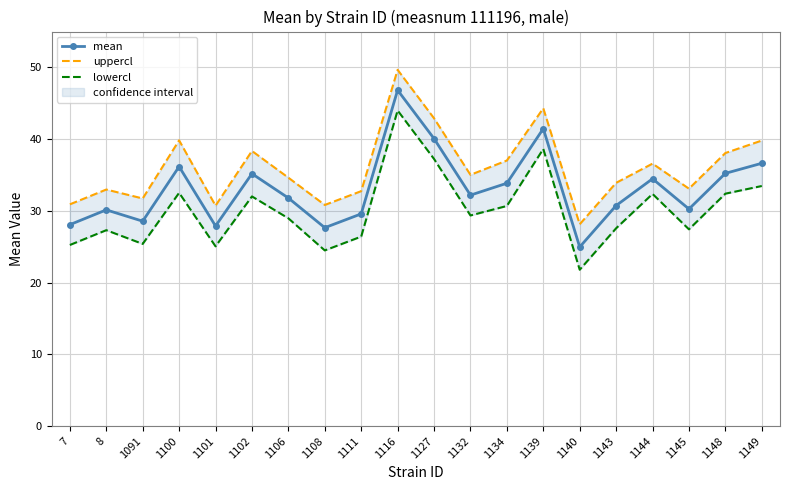

What is the difference between the highest and lowest values at 8?

5.7